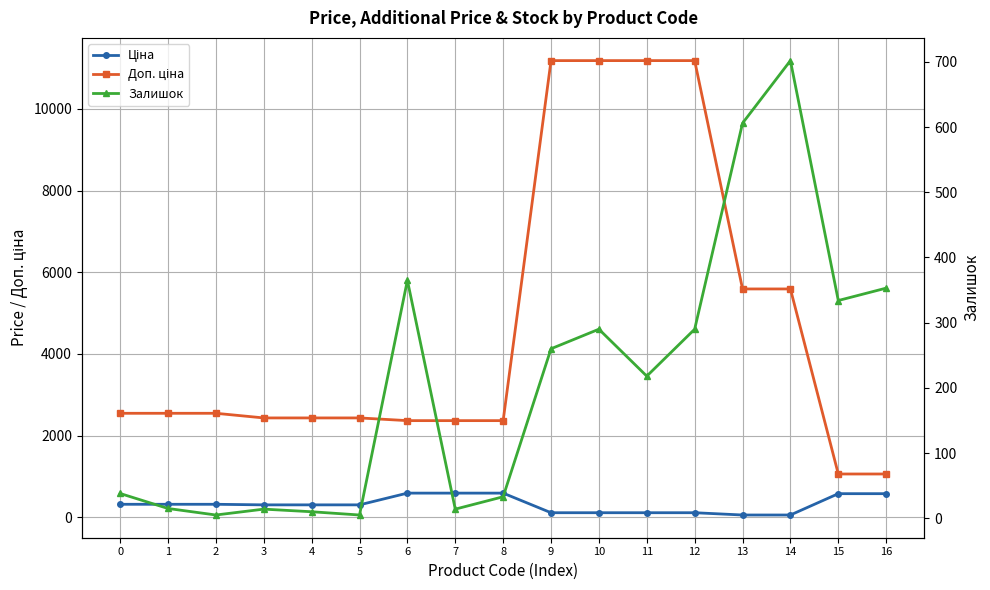

What is the value of the Ціна point at the 7th from the left?

591.6